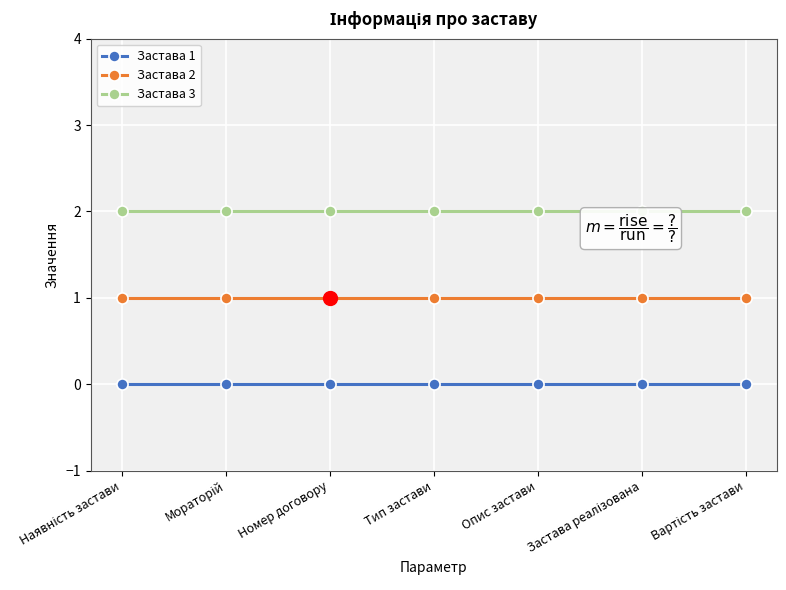

Rank the series by their average value, from lowest to highest.

Застава 1, Застава 2, Застава 3